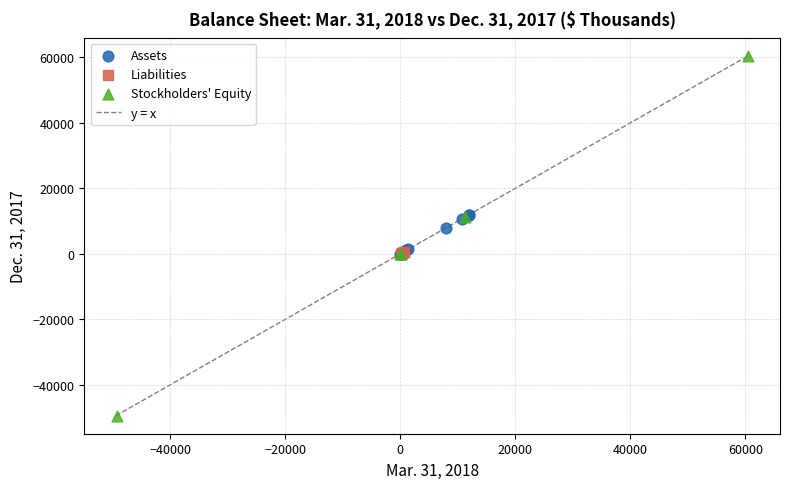

Which series has the largest Y range (max minus min)?

Stockholders' Equity